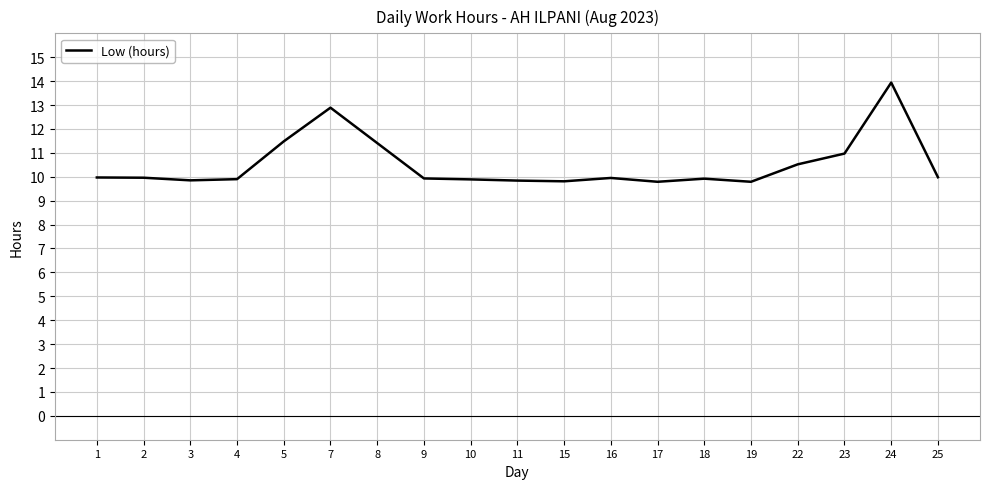

How many series are shown in this chart?

1